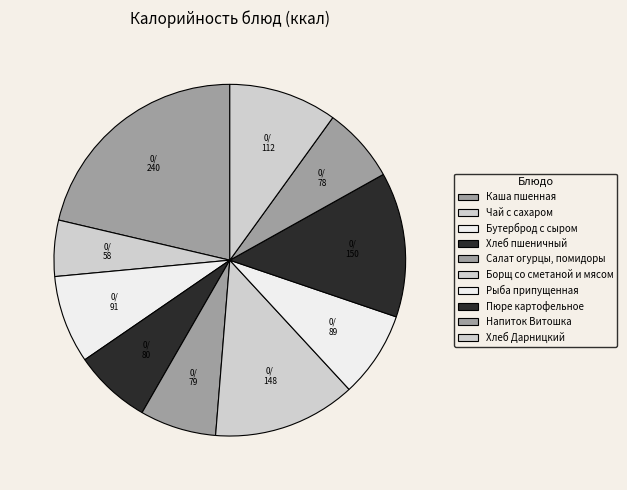

What is the total percentage of Напиток Витошка and Бутерброд с сыром?

15.0%